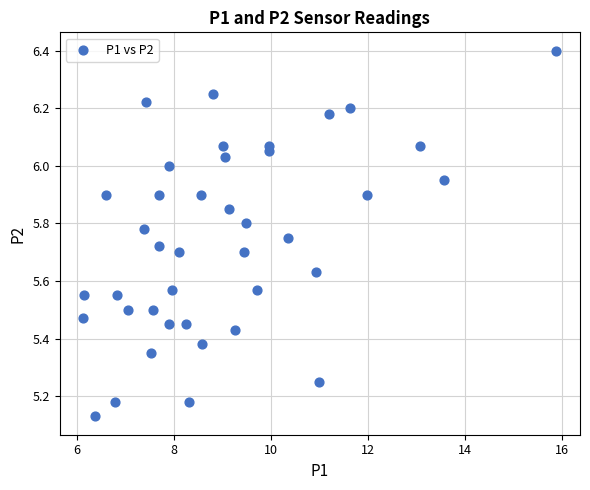

What is the range of Y values (max minus min)?

1.3